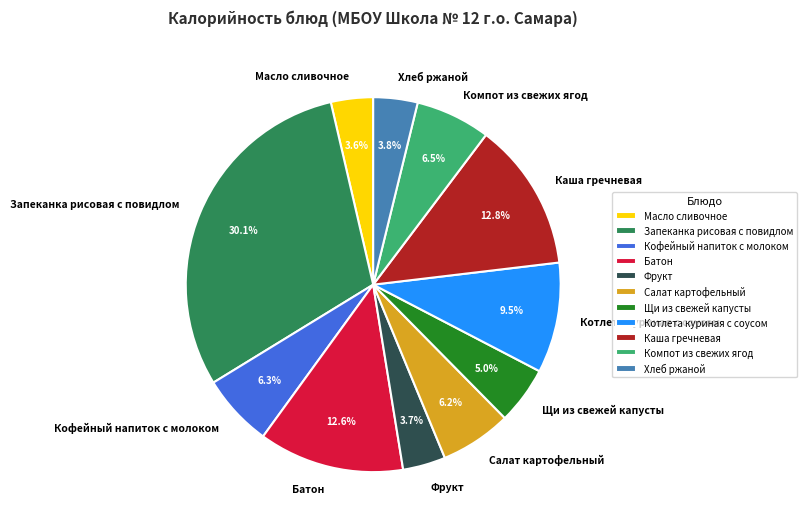

What is the ratio of the value at Запеканка рисовая с повидлом to the value at Кофейный напиток с молоком?

4.8